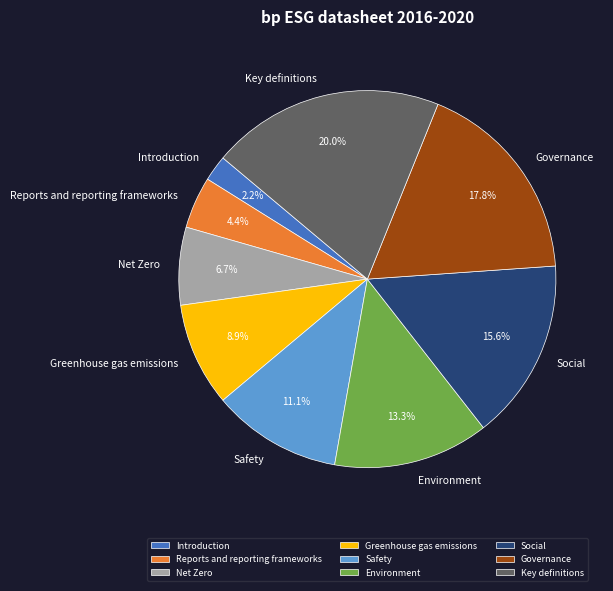

Between Reports and reporting frameworks and Net Zero, which is larger?

Net Zero